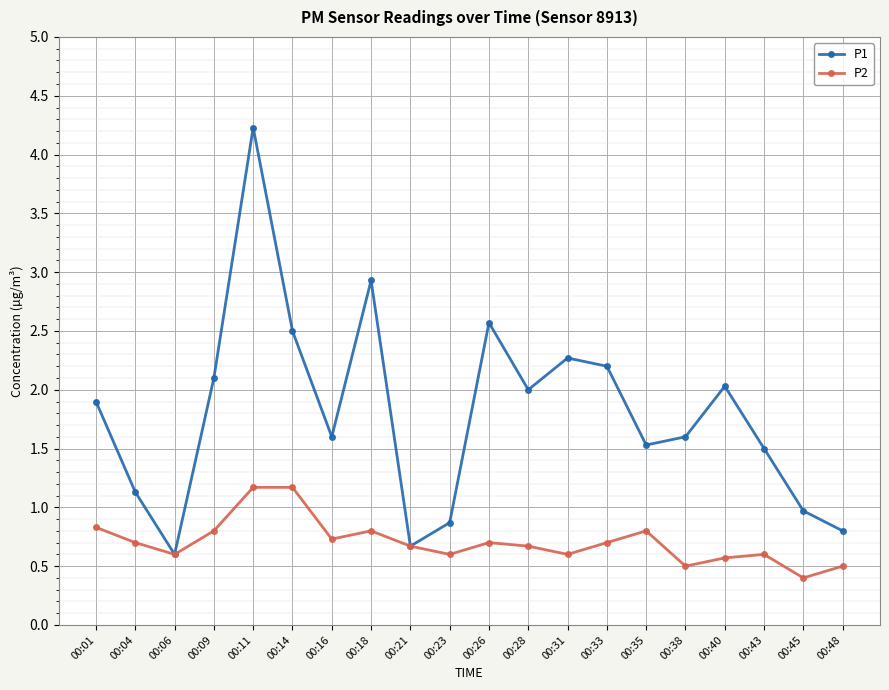

What is the difference between the maximum and second lowest values in the P1 series?

3.6